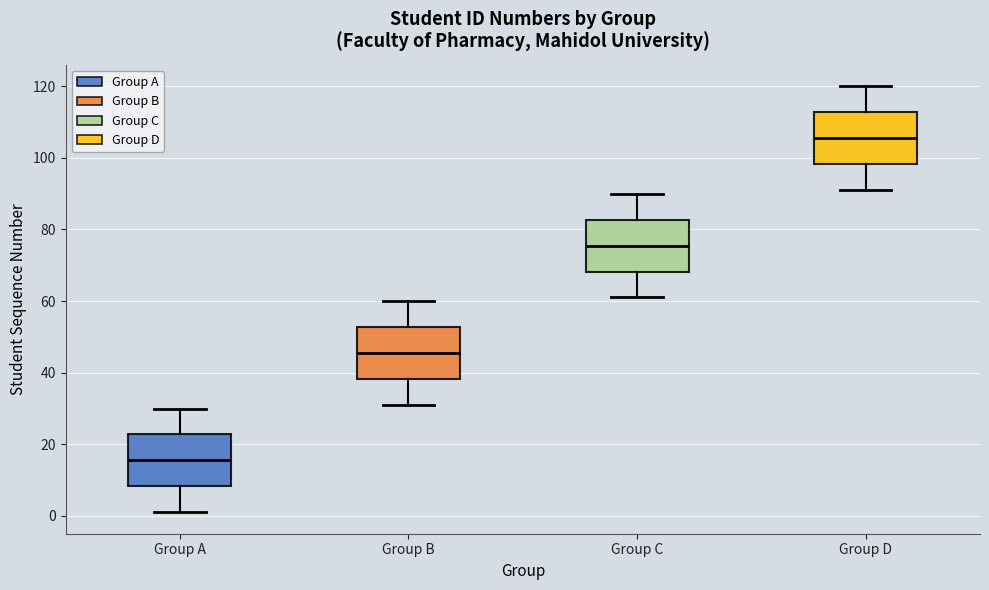

Reading left to right, read every box against the y-axis: the position of its median line, the range the box covers, and the ends of its whiskers. The values are not printed on the chart, so give them approximately, as read against the axis.

Group A: median 16, box 8 to 22, whiskers 2 to 30
Group B: median 46, box 38 to 52, whiskers 32 to 60
Group C: median 76, box 68 to 82, whiskers 62 to 90
Group D: median 106, box 98 to 112, whiskers 92 to 120